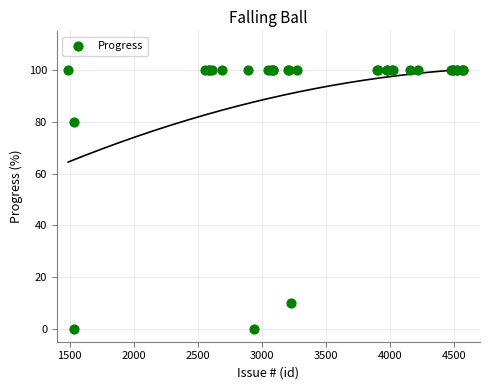

What Y value in the scatter plot is closest to 50?

80